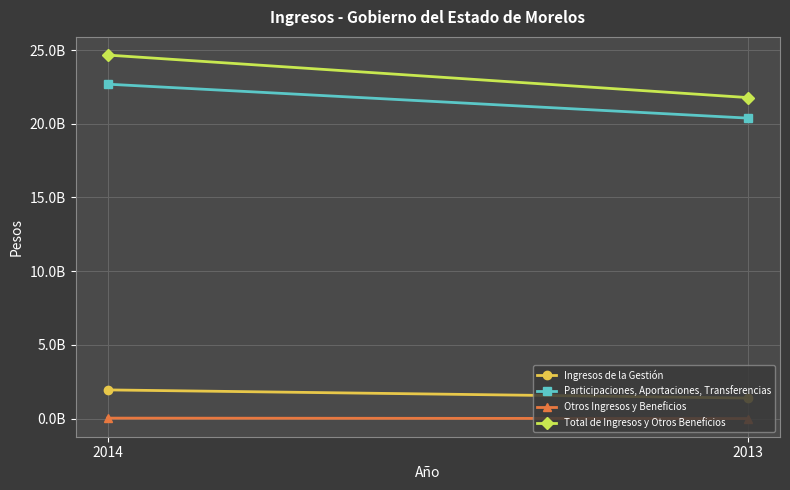

Is it true that Ingresos de la Gestión equals 1944132030 at 2014?

True